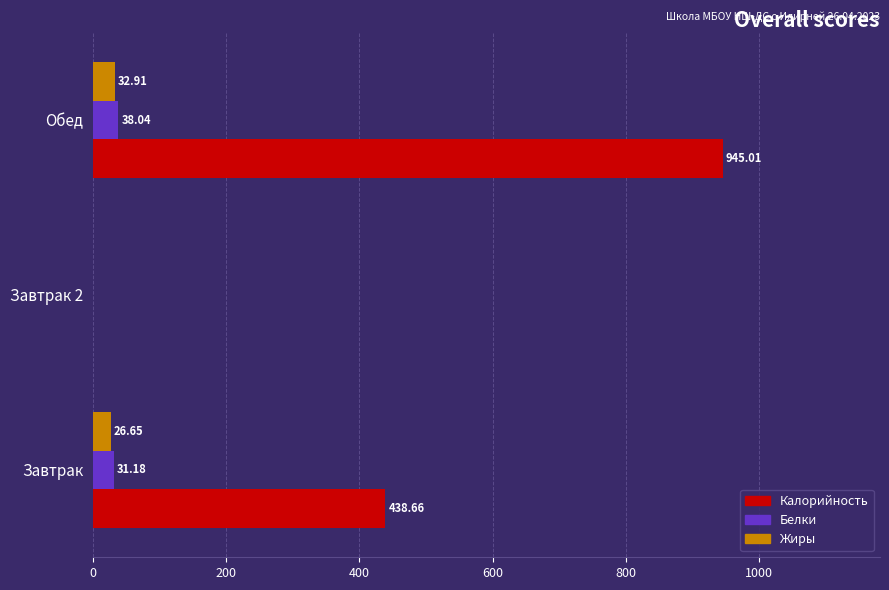

Between Завтрак and Завтрак 2, which series saw the biggest shift?

Калорийность